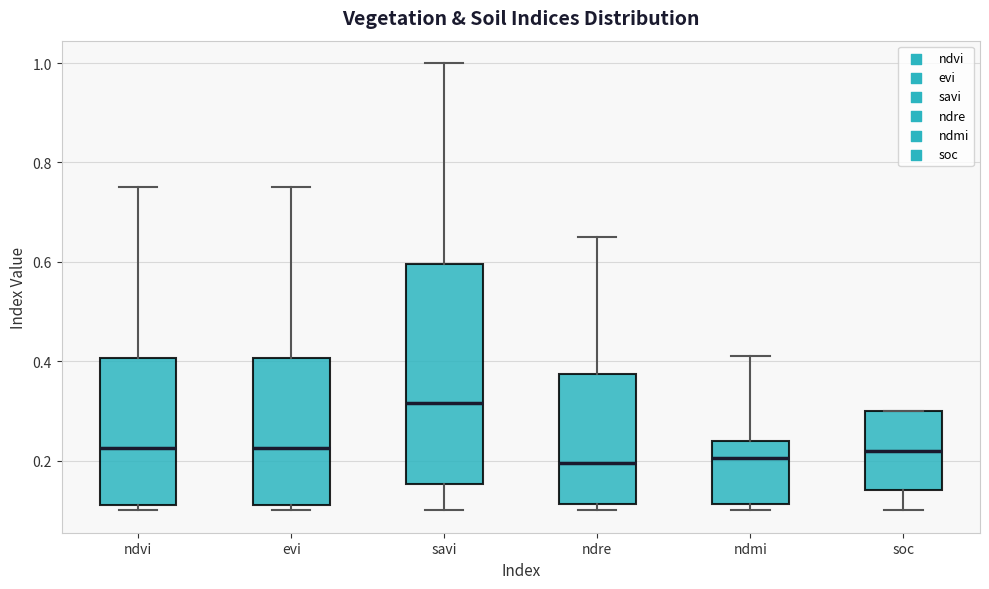

Which box is the tallest, from its lower edge to its upper edge?

savi